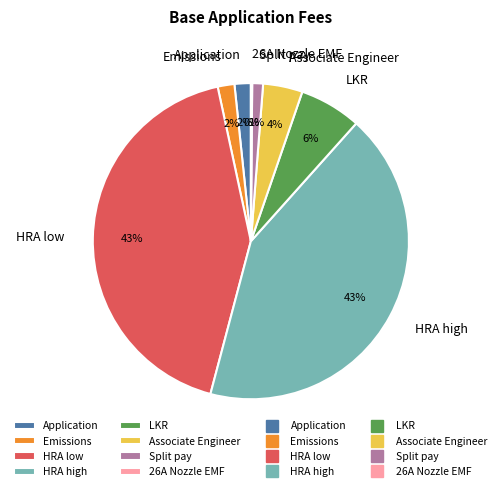

Does any single category account for the majority?

No